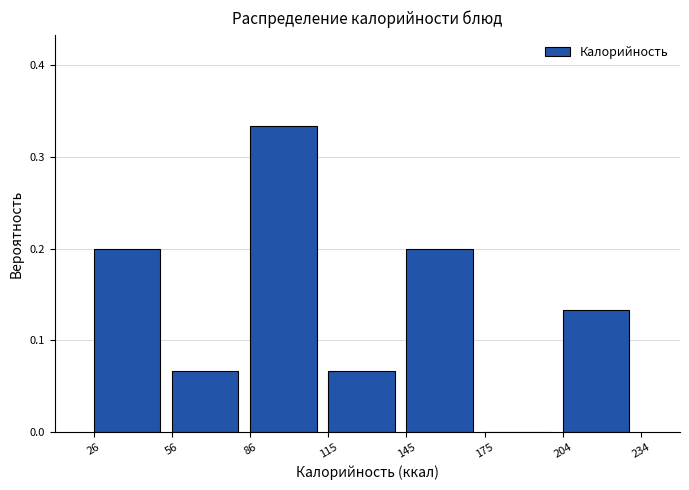

How tall is the bar that spans 56 to 86 on the x-axis? The values are not printed on the chart, so give them approximately, as read against the axis.

0.07